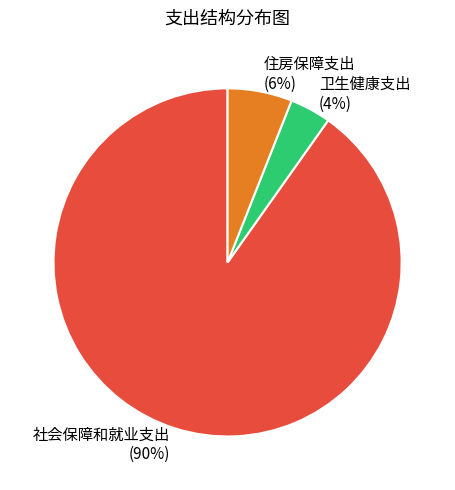

Which category has the smallest portion of the pie?

卫生健康支出